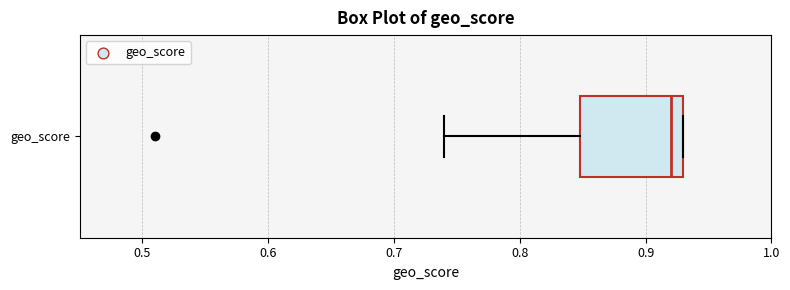

Where does the median line of the box for geo_score sit on the x-axis? The values are not printed on the chart, so give them approximately, as read against the axis.

0.92